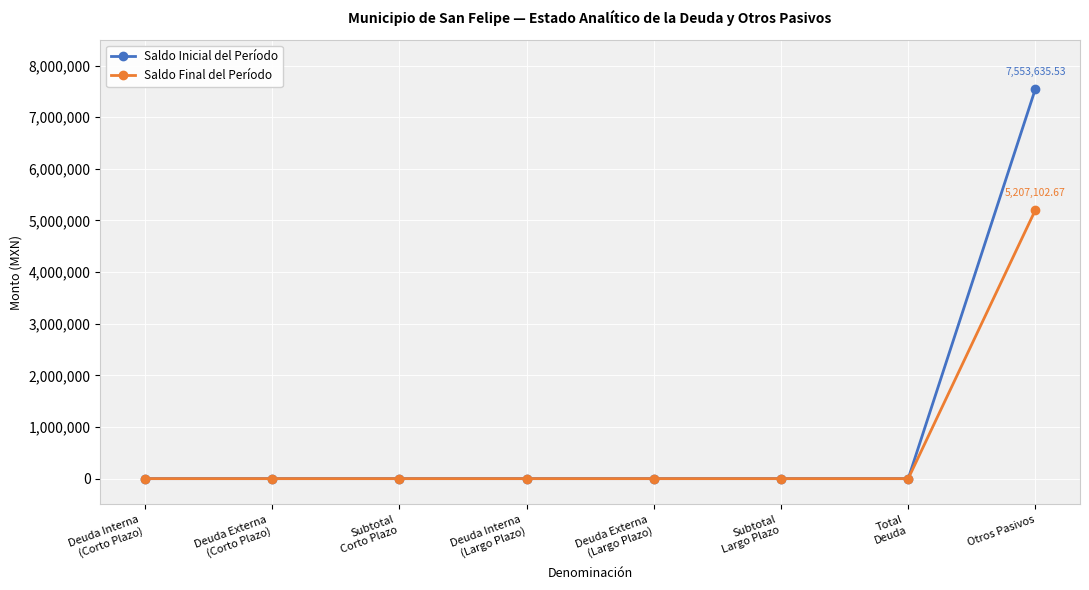

What is the label of the 1st point from the left?

Deuda Interna
(Corto Plazo)